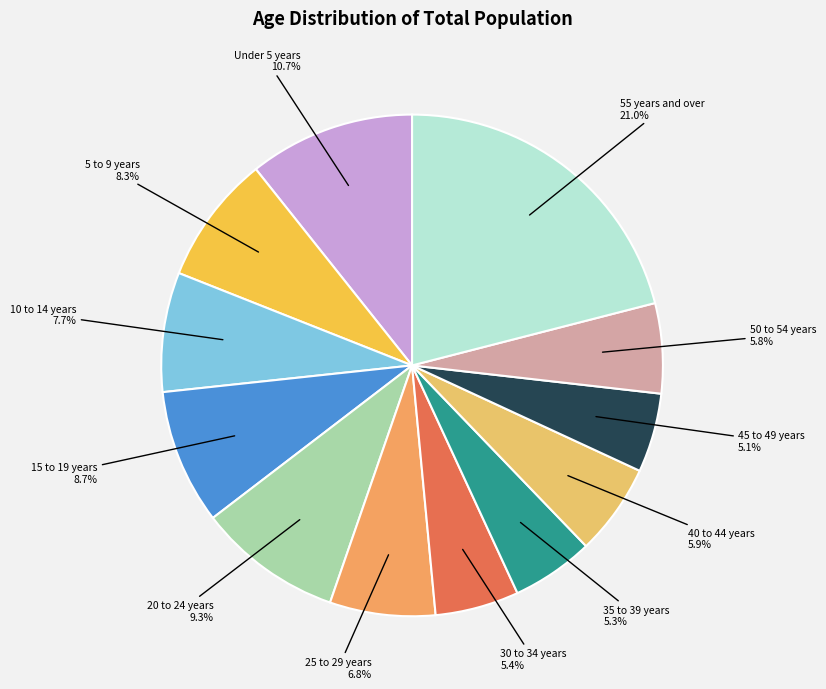

Is it true that 55 years and over is 21% of the pie?

True